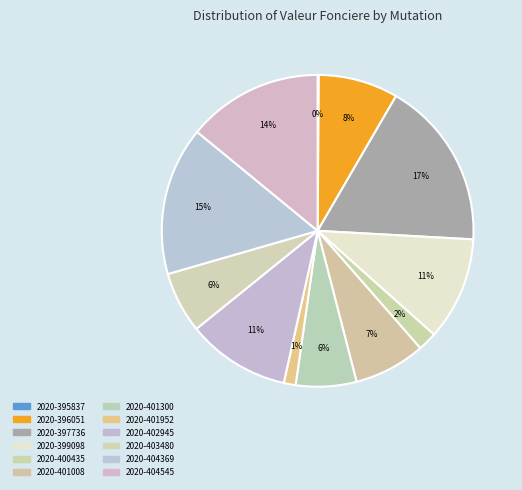

To the nearest percent, what percentage of the pie is 2020-402945?

11%